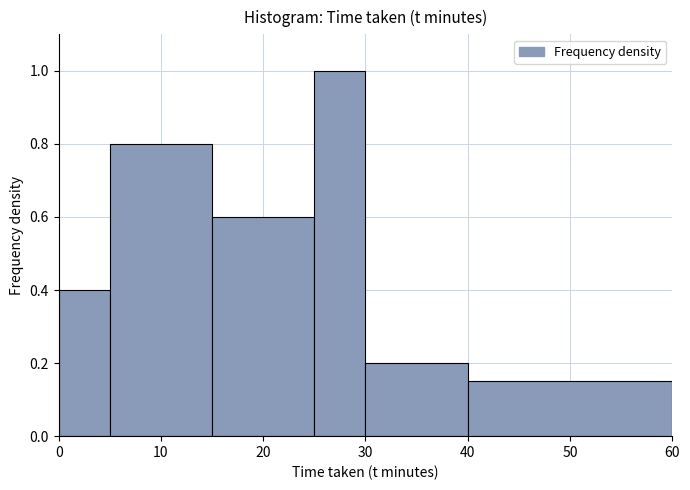

Reading left to right, list every bar in this chart as the range it spans on the x-axis followed by its height. The values are not printed on the chart, so give them approximately, as read against the axis.

0 to 5: 0.40
5 to 15: 0.80
15 to 25: 0.60
25 to 30: 1.00
30 to 40: 0.20
40 to 60: 0.16